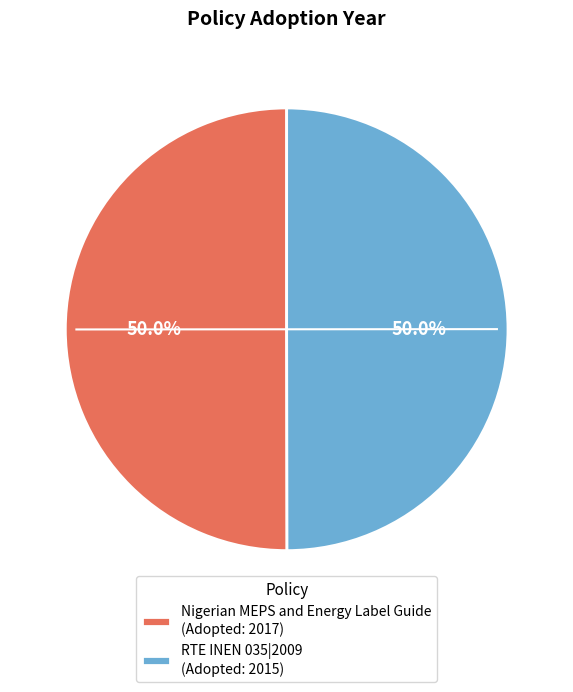

How many segments does this pie chart have?

2